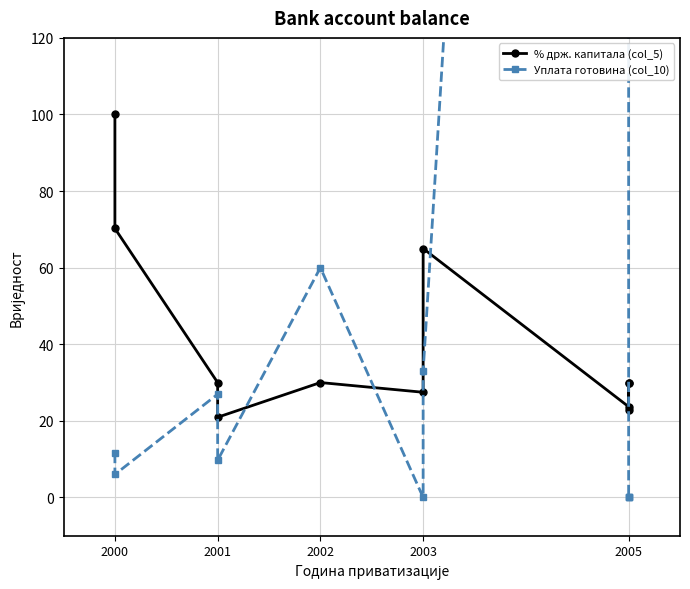

What is the average value of the % држ. капитала (col_5) series?

40.9